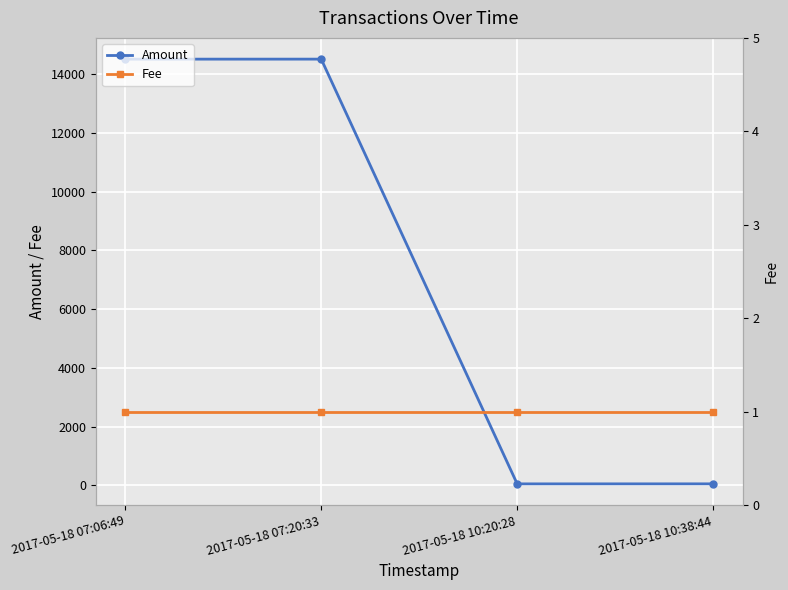

The value of Amount at 2017-05-18 10:20:28 is 48.0. True or false?

True